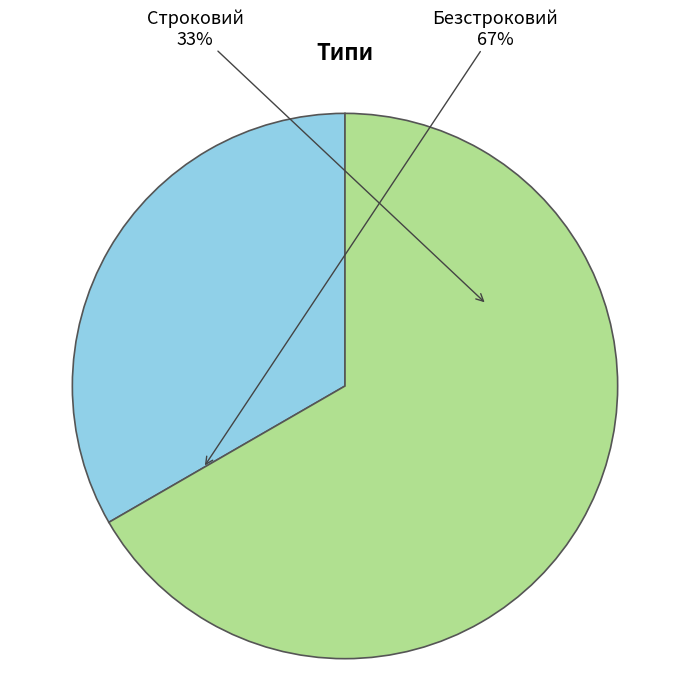

Rank the categories by value from highest to lowest.

Безстроковий, Строковий